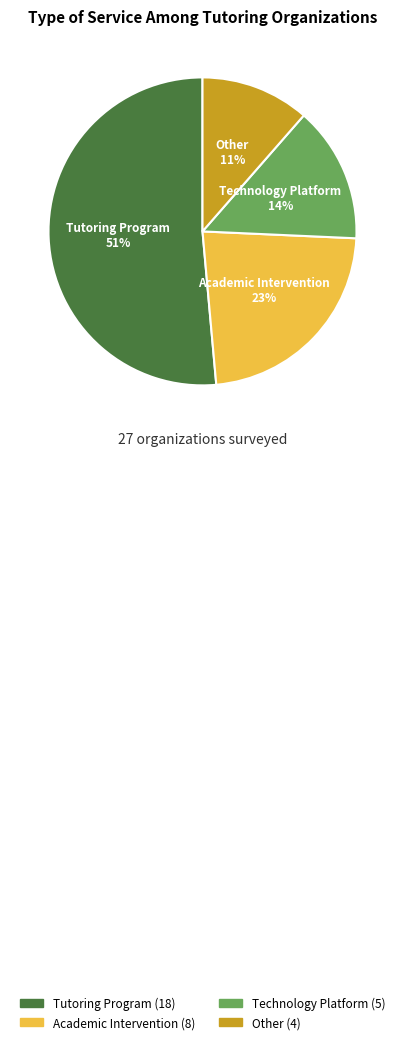

Combined, do Technology Platform and Tutoring Program account for over 50%?

Yes